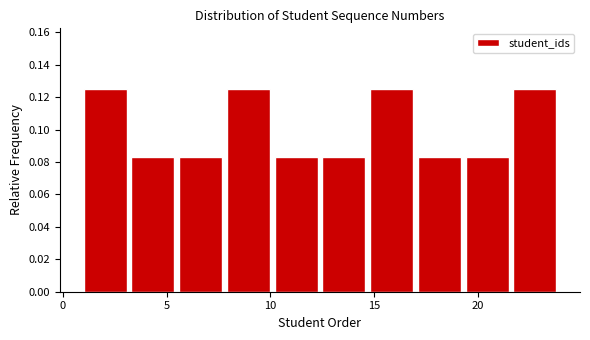

What is the height of the bar covering 1.0 to 3.3 on the x-axis? Neither the bar edges nor the heights are printed on the chart, so give them approximately, as read against the axes.

0.126